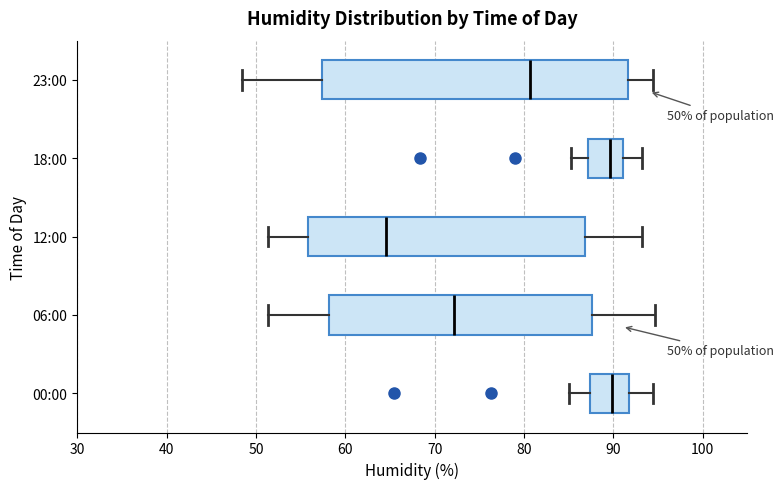

Comparing the boxes themselves (not the whiskers), which one is the widest?

23:00